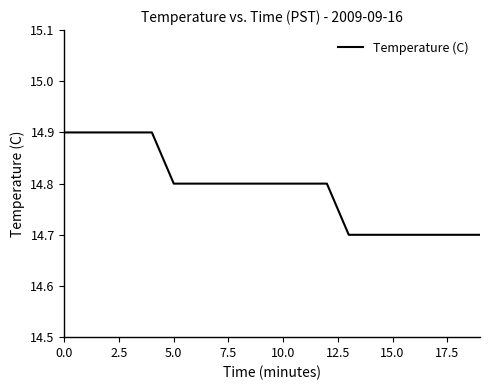

What is the greatest value displayed?

14.9